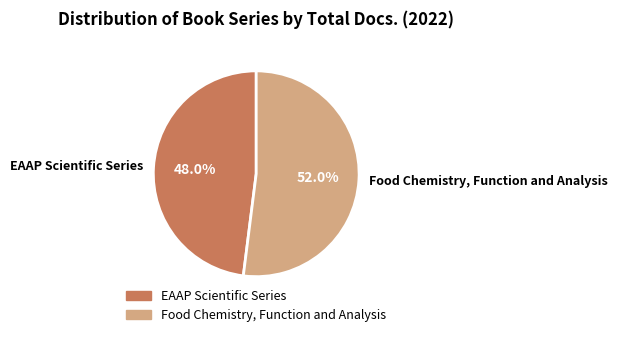

Which category has the smallest portion of the pie?

EAAP Scientific Series